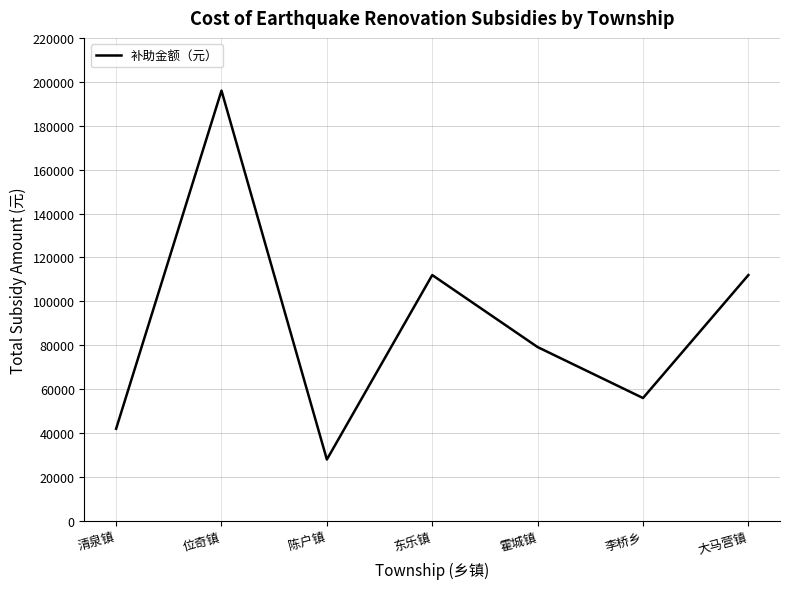

Read the value at 清泉镇, to the nearest 50.

42000